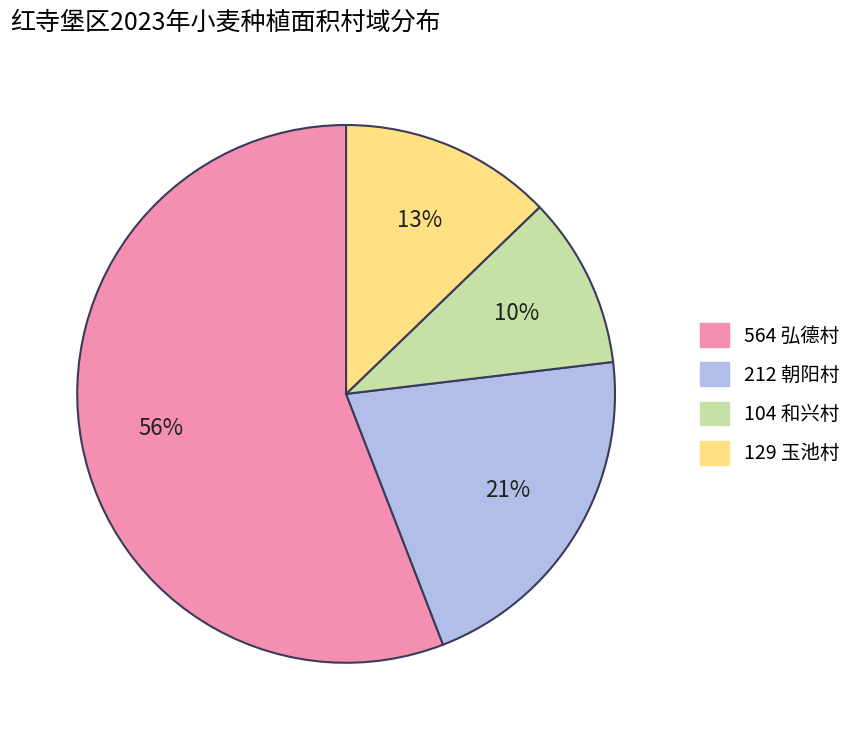

Is there any slice that represents more than half of the pie?

Yes